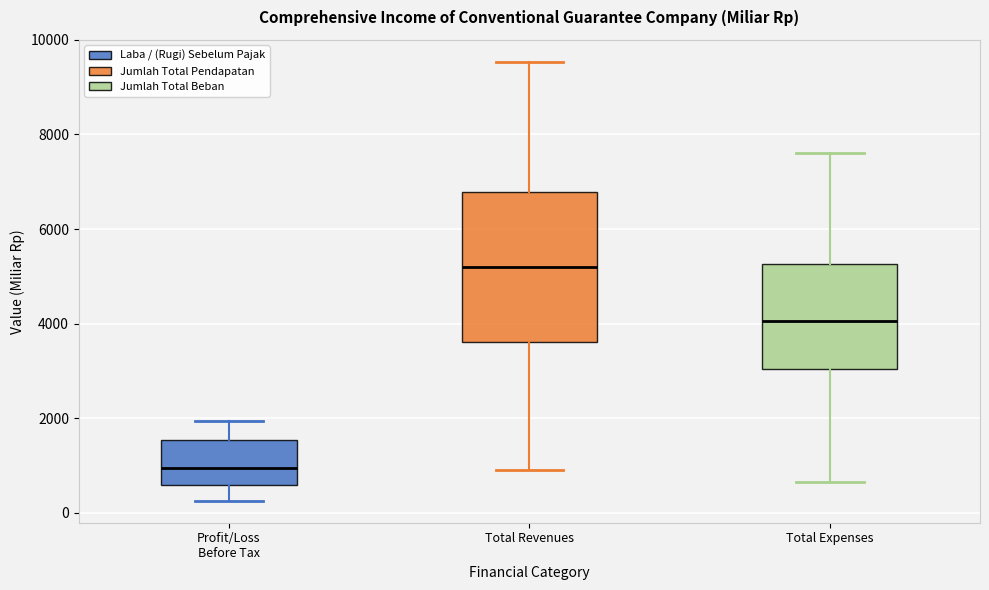

Which box is the tallest, from its lower edge to its upper edge?

Total Revenues